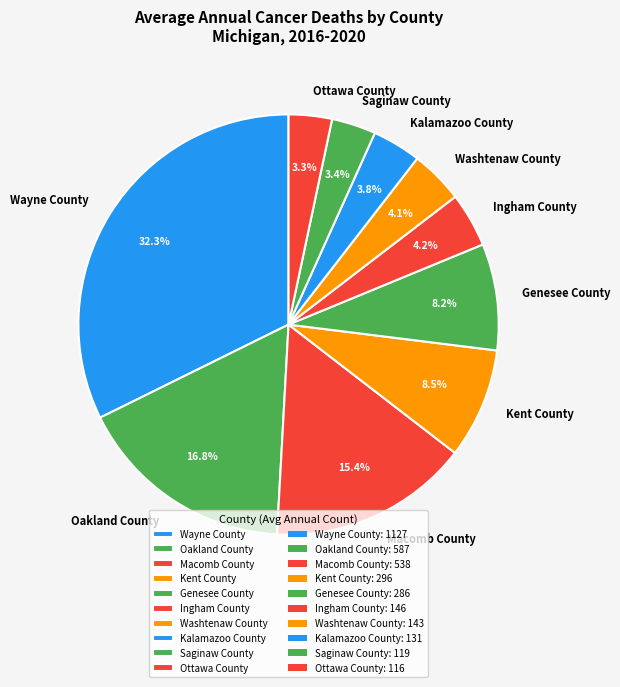

To the nearest percent, what is the combined percentage of Saginaw County and Washtenaw County?

8%